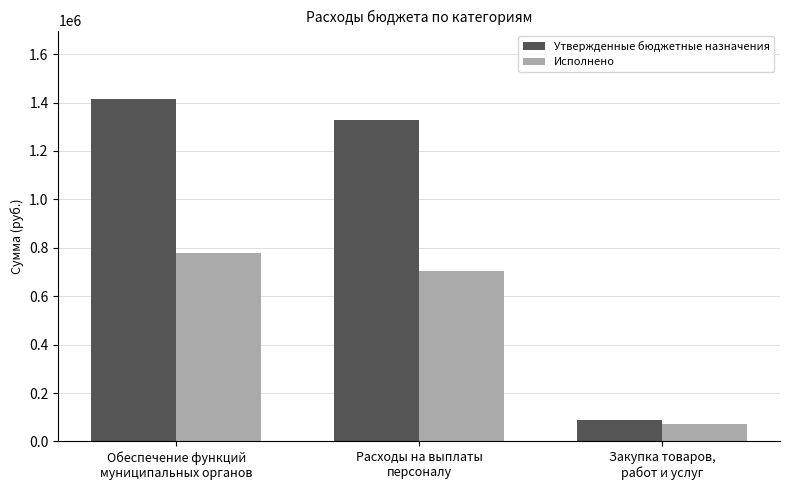

Rank the series by their maximum value, from highest to lowest.

Утвержденные бюджетные назначения, Исполнено